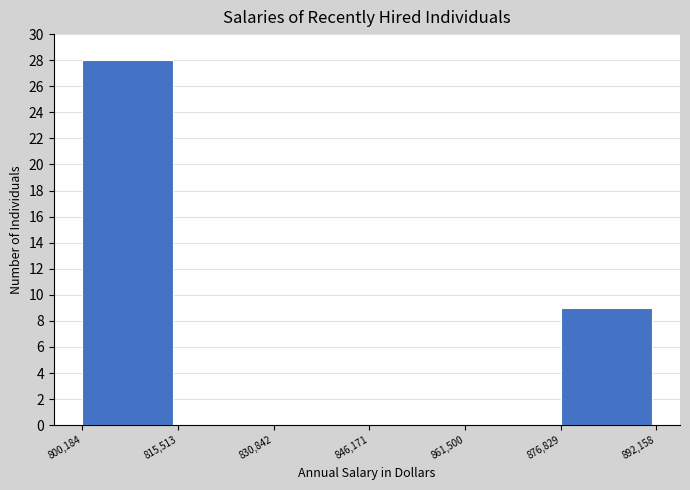

What is the height of the bar covering 800,184 to 815,513 on the x-axis? The values are not printed on the chart, so give them approximately, as read against the axis.

28